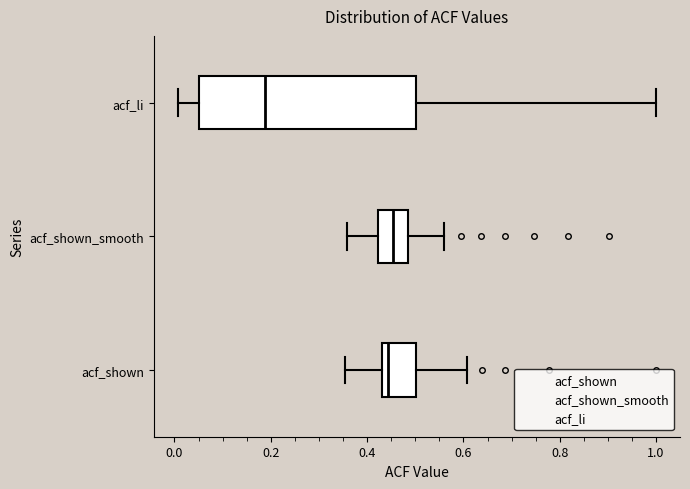

Reading bottom to top, transcribe this box plot: for each box, give where its median line is, the range the box spans, and where its two whiskers end, as read against the x-axis. The values are not printed on the chart, so give them approximately, as read against the axis.

acf_shown: median 0.44 (just right of the box's left edge), box 0.44 to 0.50, whiskers 0.36 to 0.60
acf_shown_smooth: median 0.46, box 0.42 to 0.48, whiskers 0.36 to 0.56
acf_li: median 0.18, box 0.06 to 0.50, whiskers 0.00 to 1.00